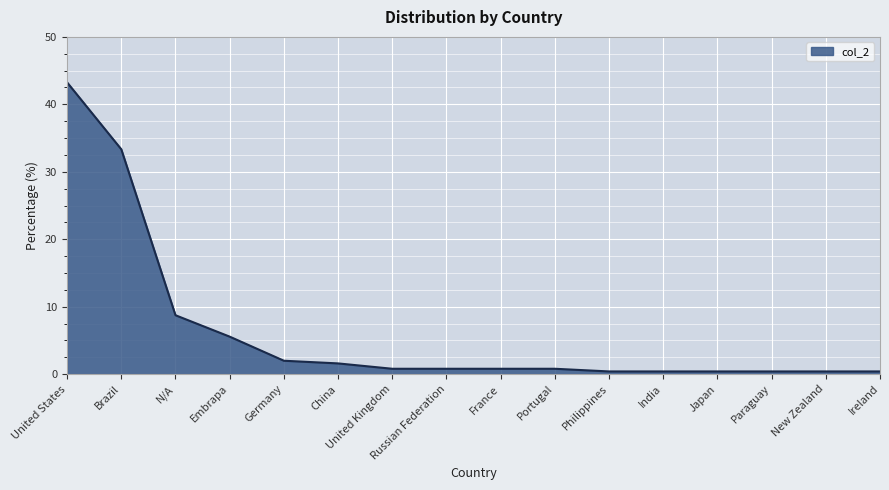

The chart shows a value of 2.0 at Germany. True or false?

True